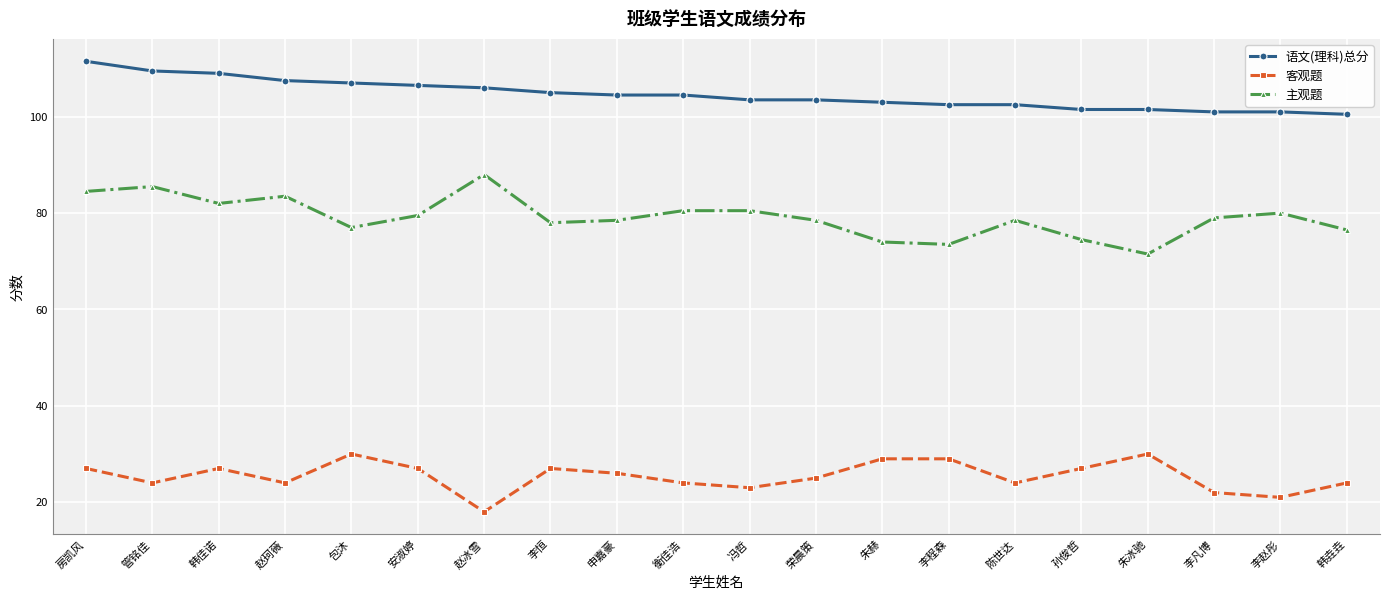

Where does the 主观题 series first go above 79?

房凯风